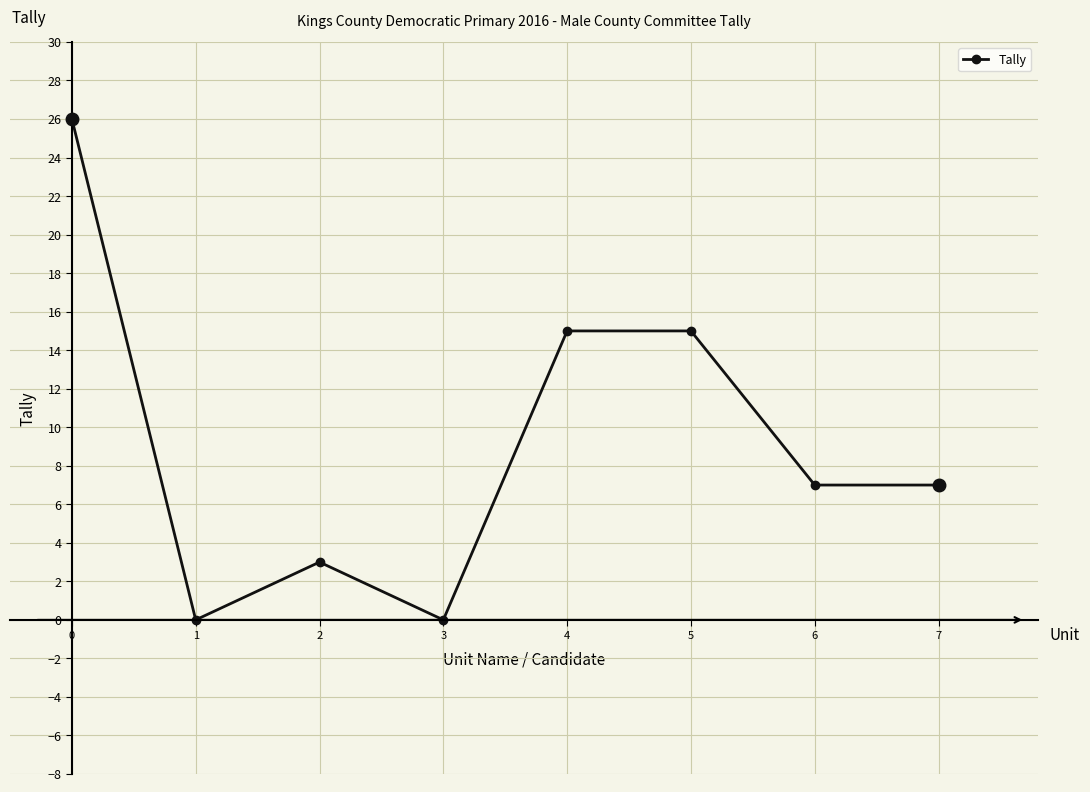

Count the number of categories in the chart.

8